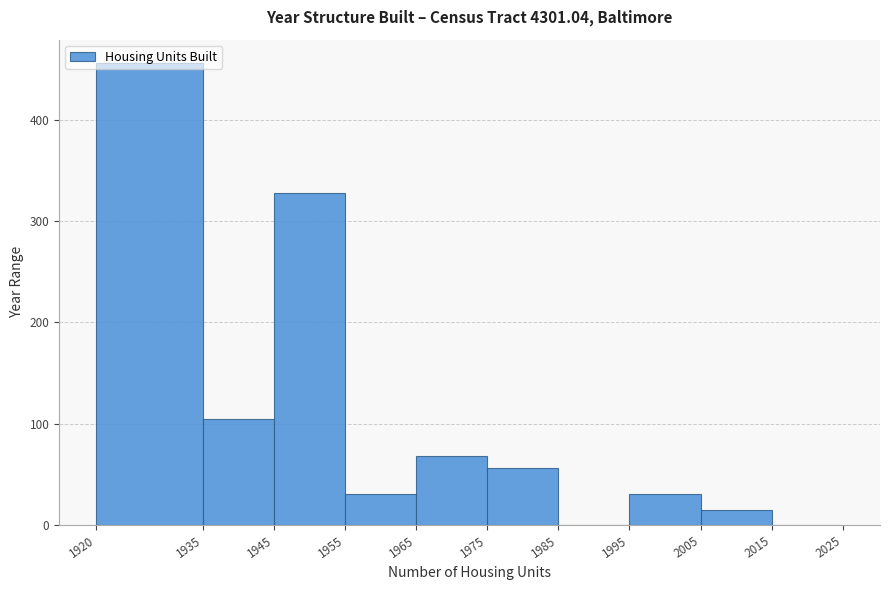

What is the height of the bar covering 1935 to 1945 on the x-axis? The values are not printed on the chart, so give them approximately, as read against the axis.

100